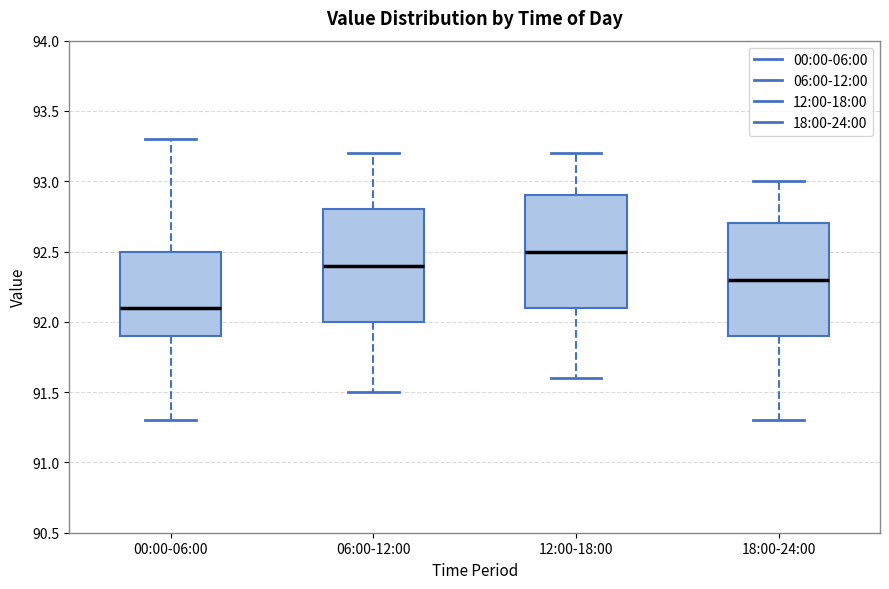

Reading left to right, transcribe this box plot: for each box, give where its median line is, the range the box spans, and where its two whiskers end, as read against the y-axis. The values are not printed on the chart, so give them approximately, as read against the axis.

00:00-06:00: median 92.1, box 91.9 to 92.5, whiskers 91.3 to 93.3
06:00-12:00: median 92.4, box 92.0 to 92.8, whiskers 91.5 to 93.2
12:00-18:00: median 92.5, box 92.1 to 92.9, whiskers 91.6 to 93.2
18:00-24:00: median 92.3, box 91.9 to 92.7, whiskers 91.3 to 93.0